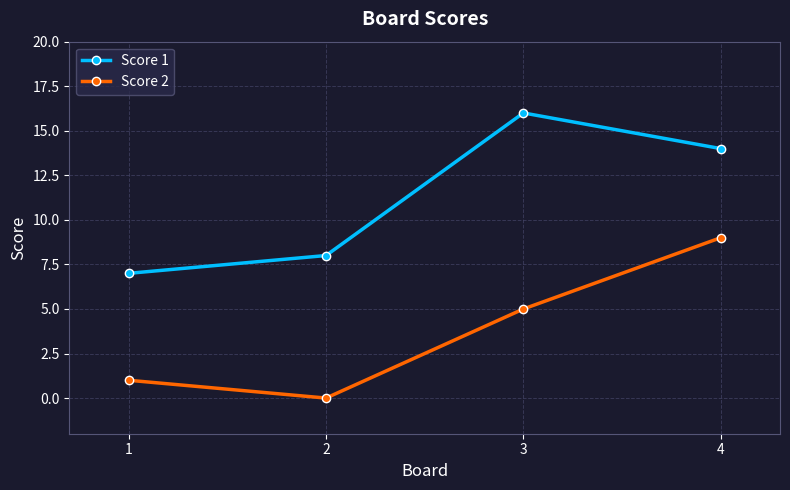

At which category is the sum across all series the highest?

4